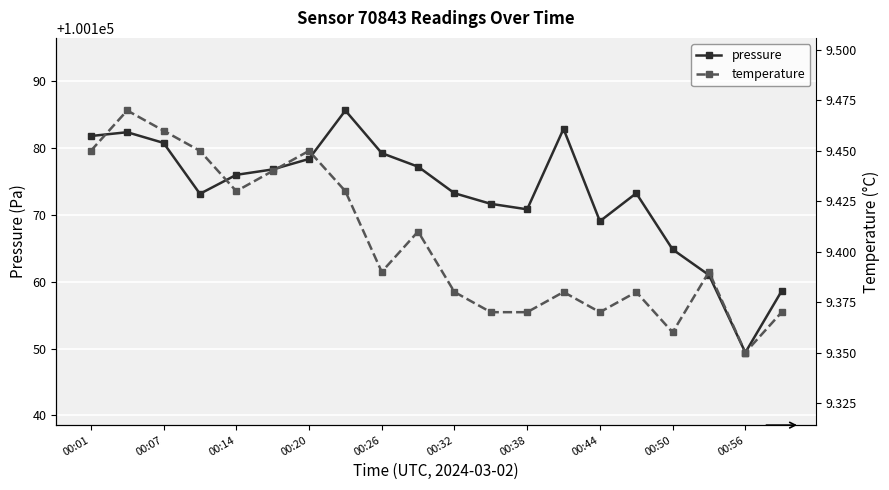

What are all the series names shown in the legend?

pressure, temperature